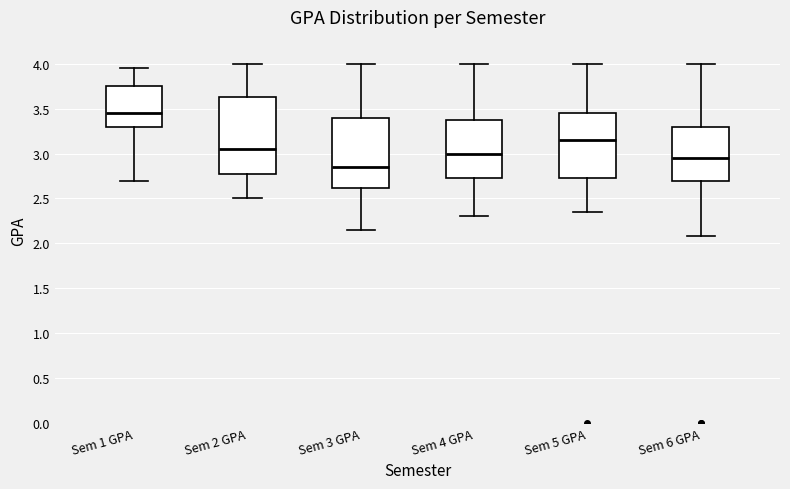

Which box is the tallest, from its lower edge to its upper edge?

Sem 2 GPA